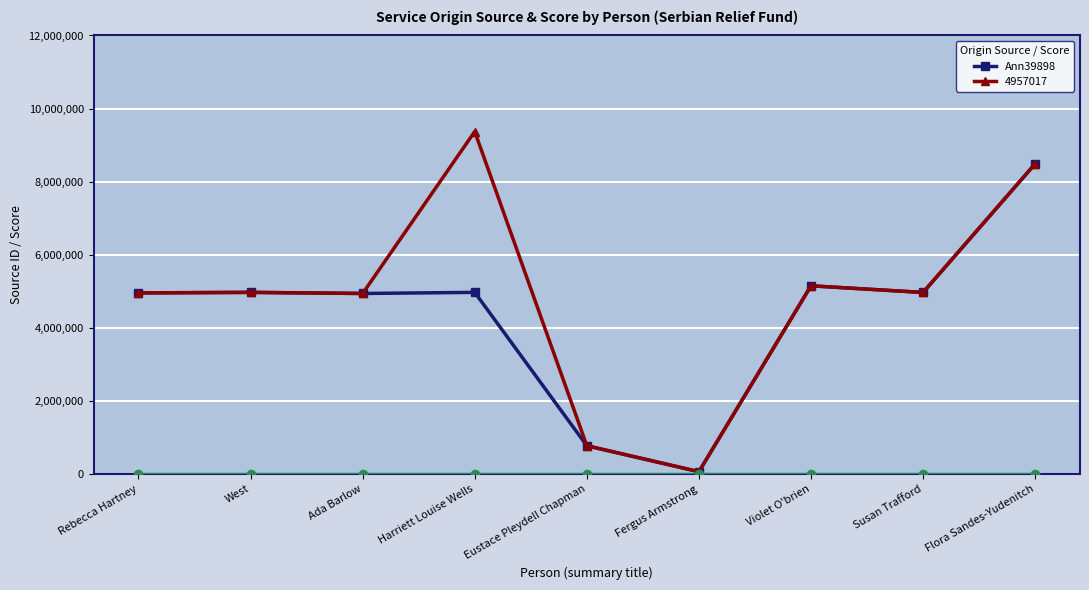

At which category does the data reach its first local valley?

Ada Barlow